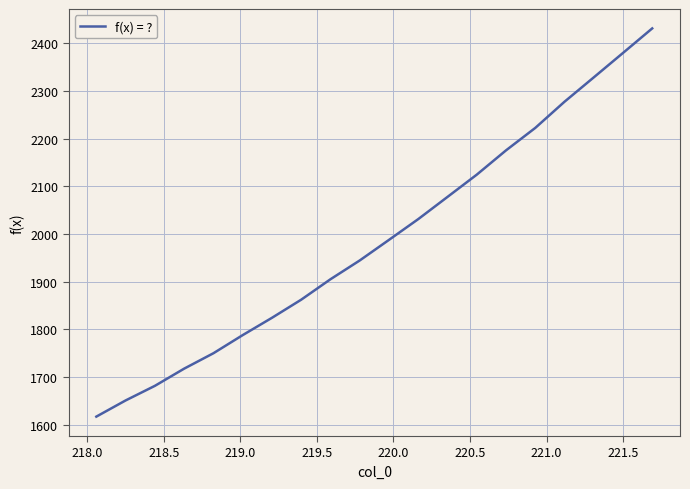

What is the difference between the maximum and minimum values?

814.5